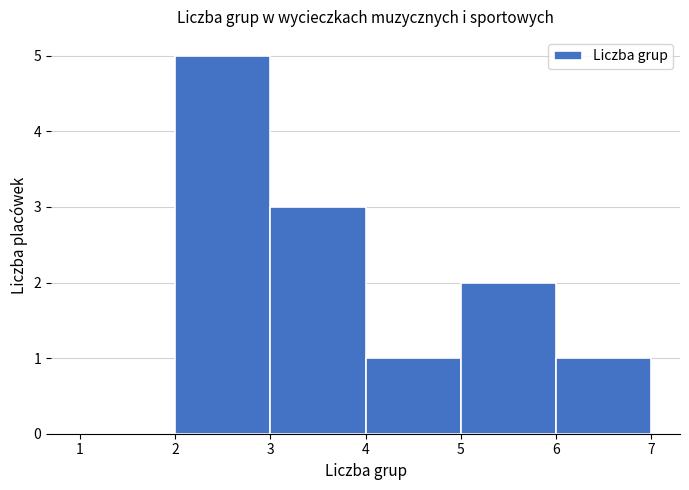

How tall is the bar that spans 4 to 5 on the x-axis? The values are not printed on the chart, so give them approximately, as read against the axis.

1